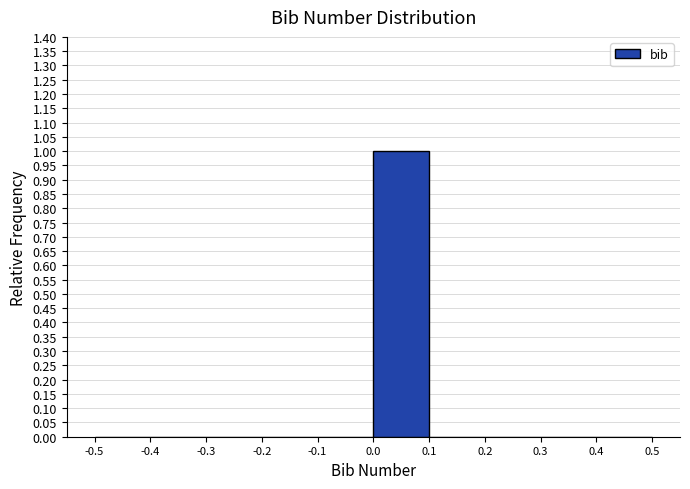

What is the height of the bar covering 0.0 to 0.1 on the x-axis? The values are not printed on the chart, so give them approximately, as read against the axis.

1